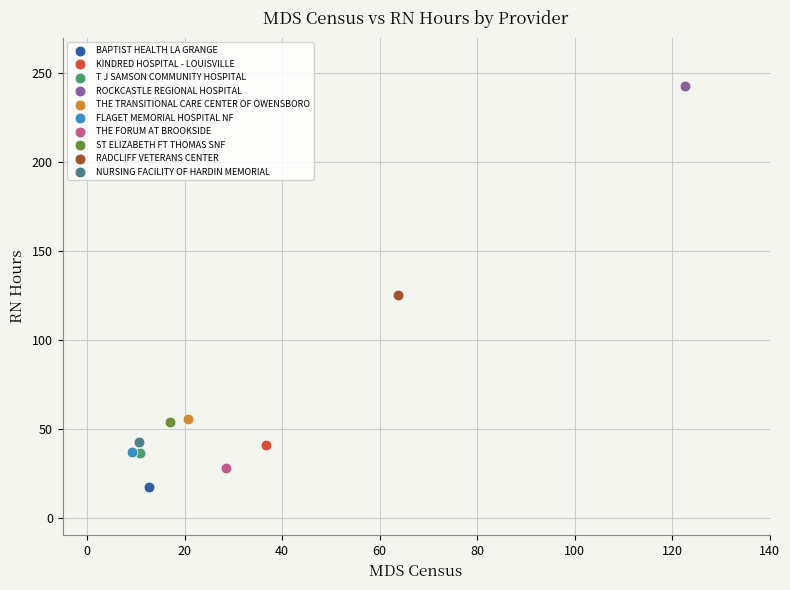

What are all the series names shown in the legend?

BAPTIST HEALTH LA GRANGE, KINDRED HOSPITAL - LOUISVILLE, T J SAMSON COMMUNITY HOSPITAL, ROCKCASTLE REGIONAL HOSPITAL, THE TRANSITIONAL CARE CENTER OF OWENSBORO, FLAGET MEMORIAL HOSPITAL NF, THE FORUM AT BROOKSIDE, ST ELIZABETH FT THOMAS SNF, RADCLIFF VETERANS CENTER, NURSING FACILITY OF HARDIN MEMORIAL